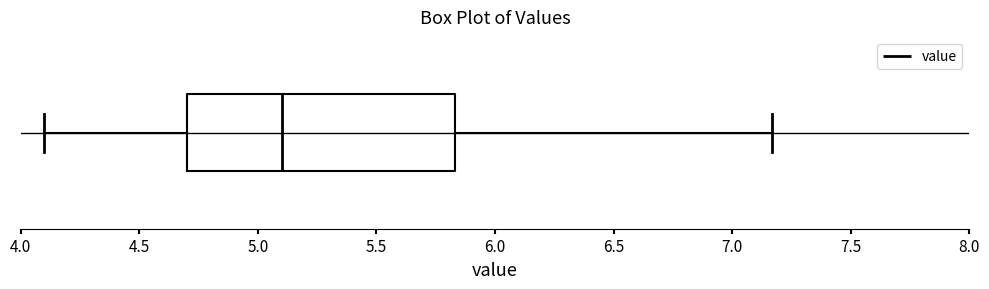

Where does the median line of the box sit on the x-axis? The values are not printed on the chart, so give them approximately, as read against the axis.

5.10